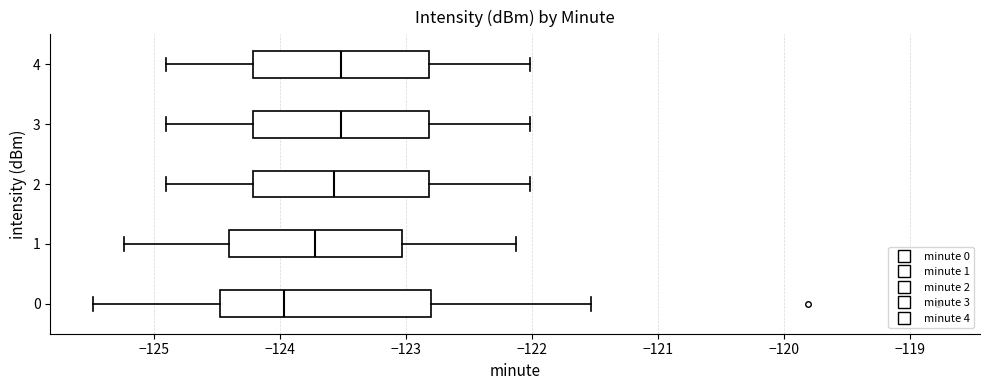

Which box's median line is the furthest to the left?

0